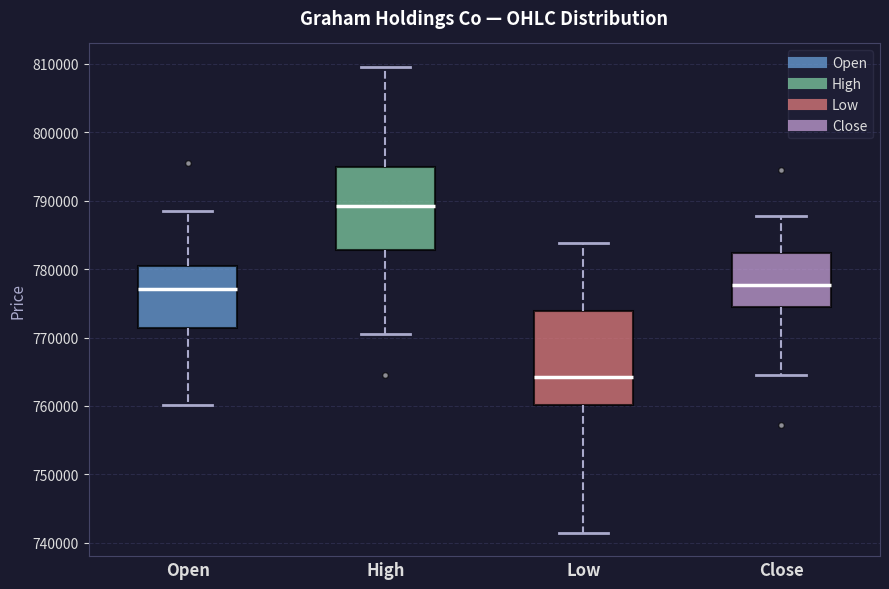

Reading left to right, read every box against the y-axis: the position of its median line, the range the box covers, and the ends of its whiskers. The values are not printed on the chart, so give them approximately, as read against the axis.

Open: median 777000, box 771000 to 780000, whiskers 760000 to 789000
High: median 789000, box 783000 to 795000, whiskers 771000 to 810000
Low: median 764000, box 760000 to 774000, whiskers 741000 to 784000
Close: median 778000, box 775000 to 782000, whiskers 765000 to 788000